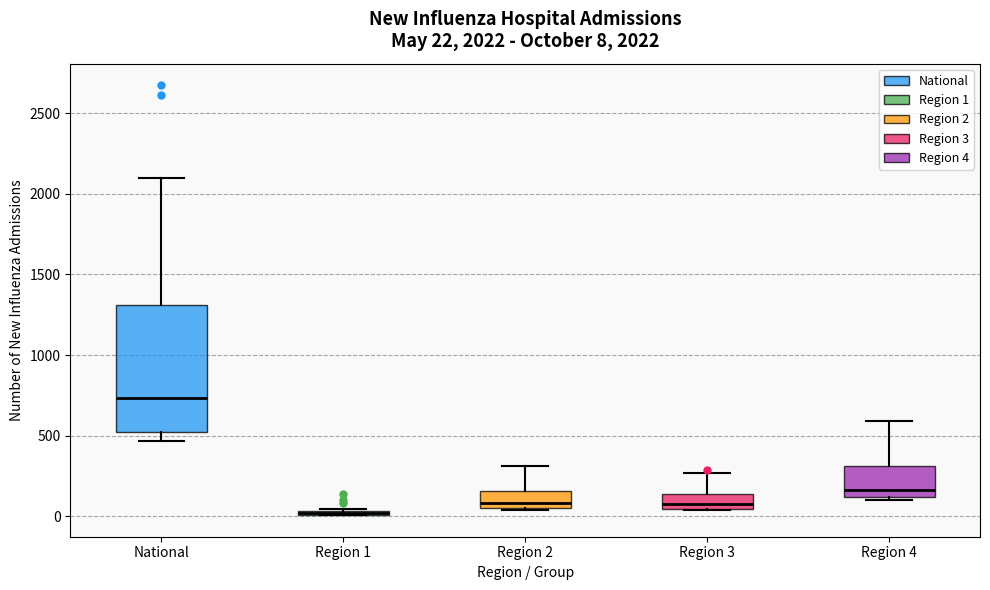

Which box is the tallest, from its lower edge to its upper edge?

National